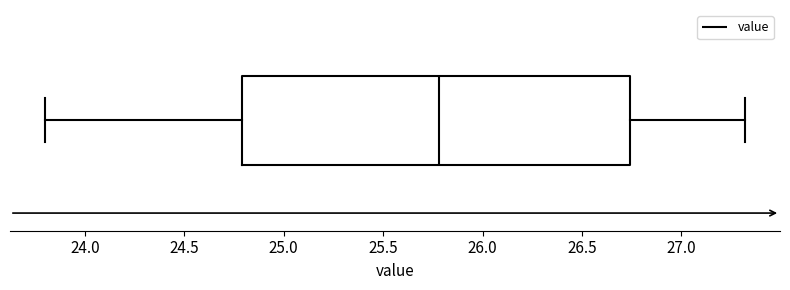

Transcribe this box plot: give where the median line is, the range the box spans, and where the two whiskers end, as read against the x-axis. The values are not printed on the chart, so give them approximately, as read against the axis.

median 25.80, box 24.80 to 26.75, whiskers 23.80 to 27.30